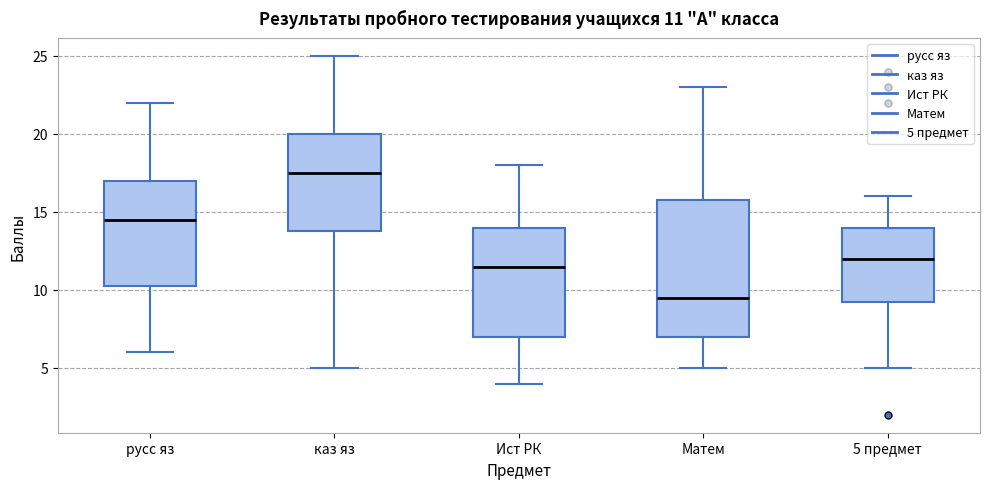

Which box has the lowest median line?

Матем